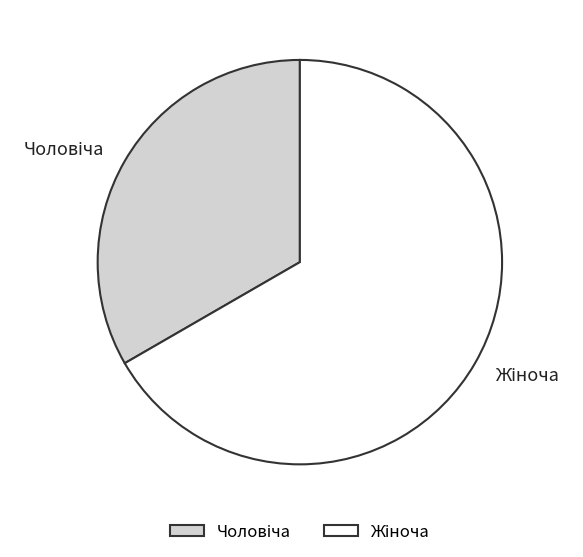

Is there a majority slice in this chart?

Yes